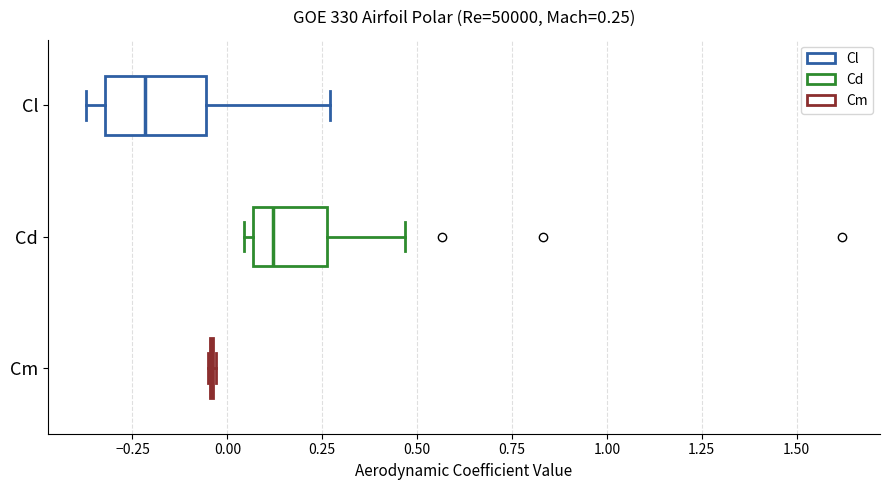

Comparing the boxes themselves (not the whiskers), which one is the widest?

Cl